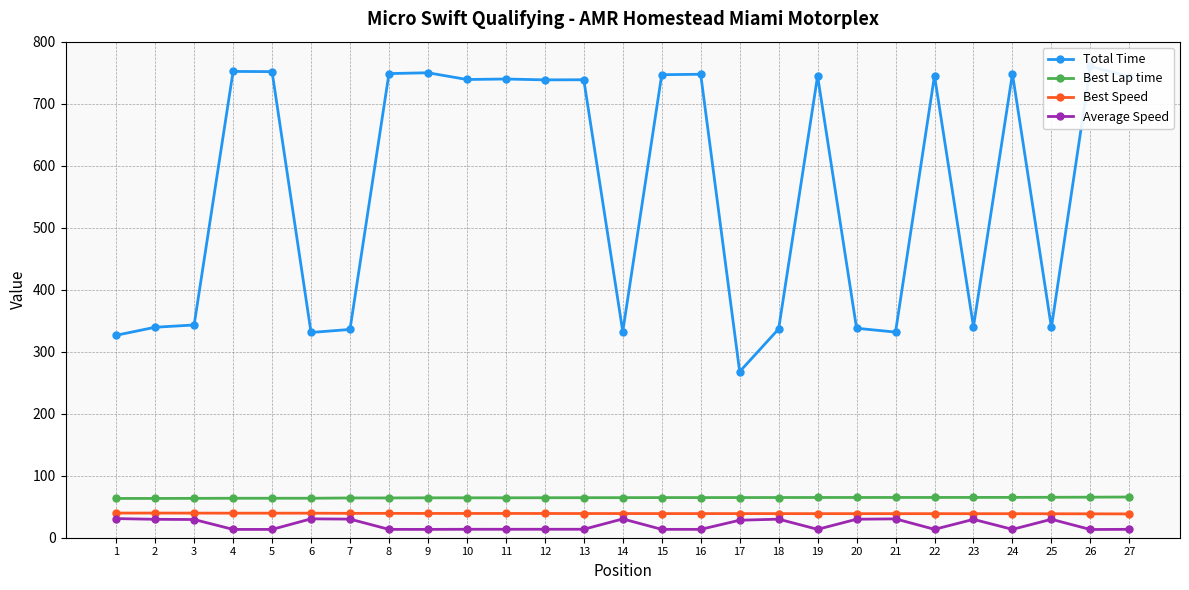

How many distinct data groups are displayed?

4